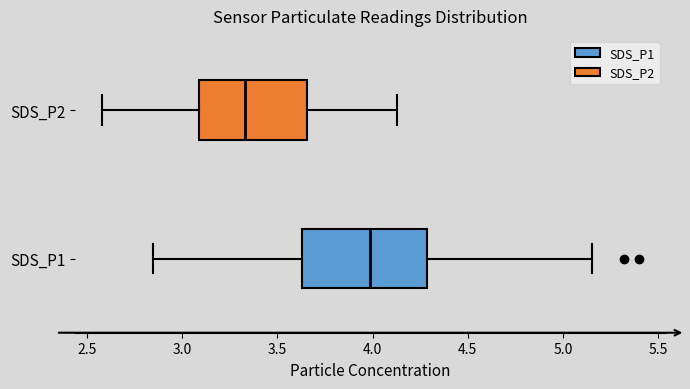

Reading bottom to top, transcribe this box plot: for each box, give where its median line is, the range the box spans, and where its two whiskers end, as read against the x-axis. The values are not printed on the chart, so give them approximately, as read against the axis.

SDS_P1: median 4.00, box 3.65 to 4.30, whiskers 2.85 to 5.15
SDS_P2: median 3.35, box 3.10 to 3.65, whiskers 2.60 to 4.15